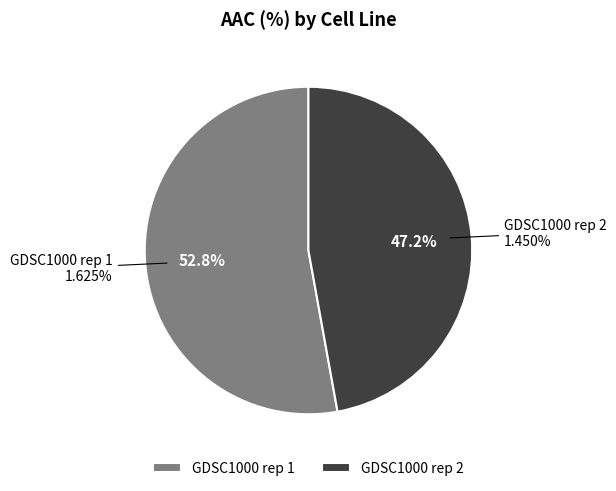

What is the ratio of the value at GDSC1000 rep 1 to the value at GDSC1000 rep 2?

1.1